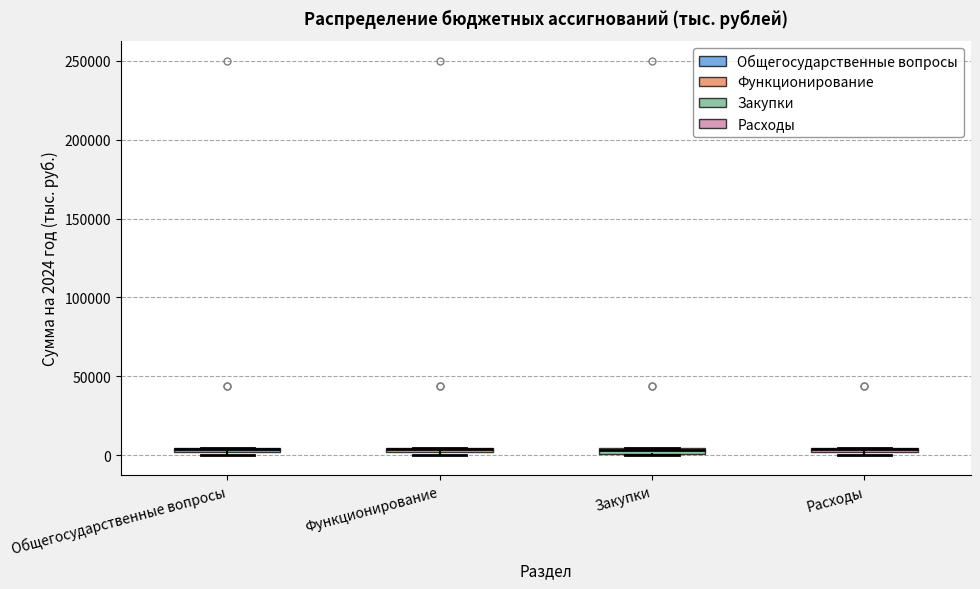

Where is the upper edge of the box for Расходы on the y-axis? The values are not printed on the chart, so give them approximately, as read against the axis.

5000